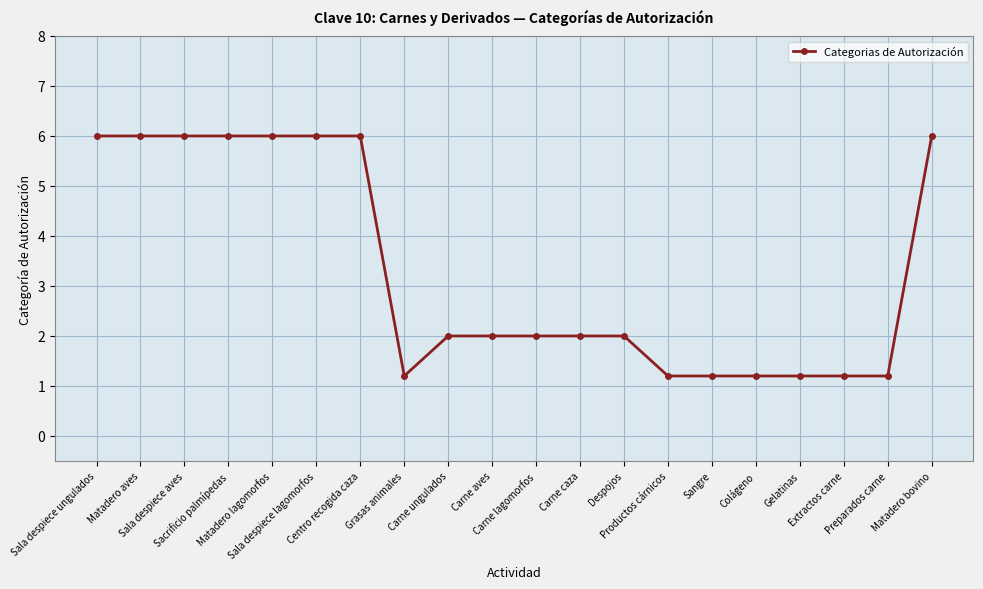

What is the value of the 2nd point from the left?

6.0